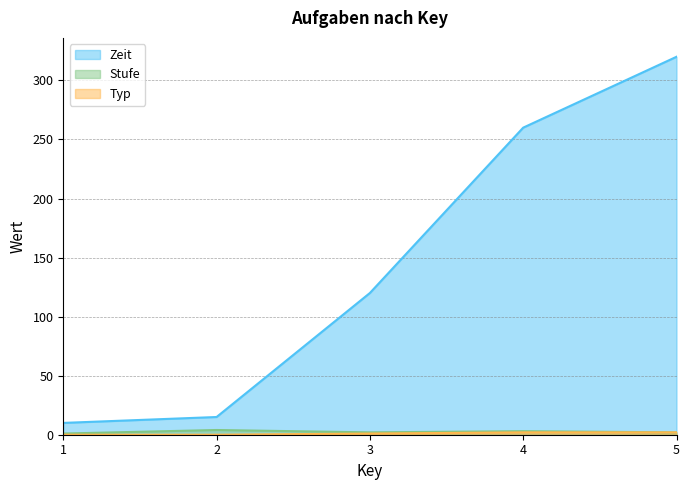

Does the chart have visible grid lines?

Yes